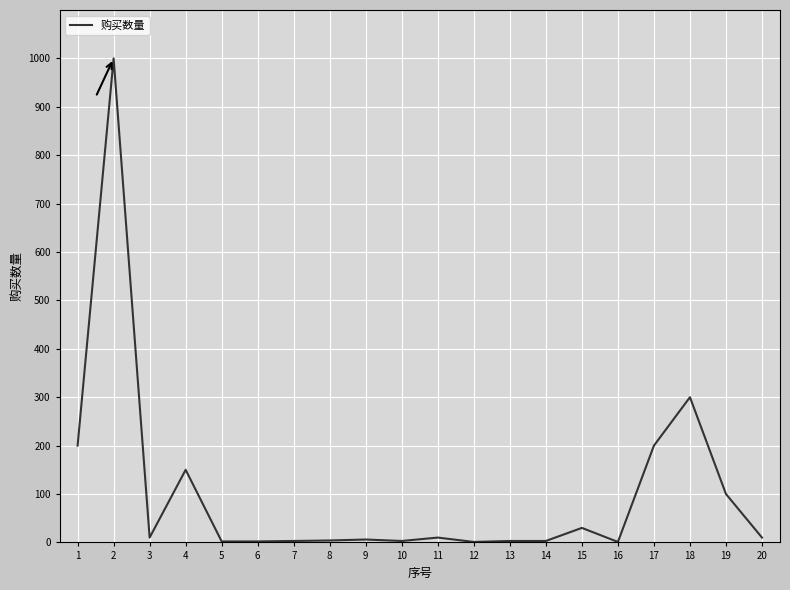

How many categories are shown in the chart?

20